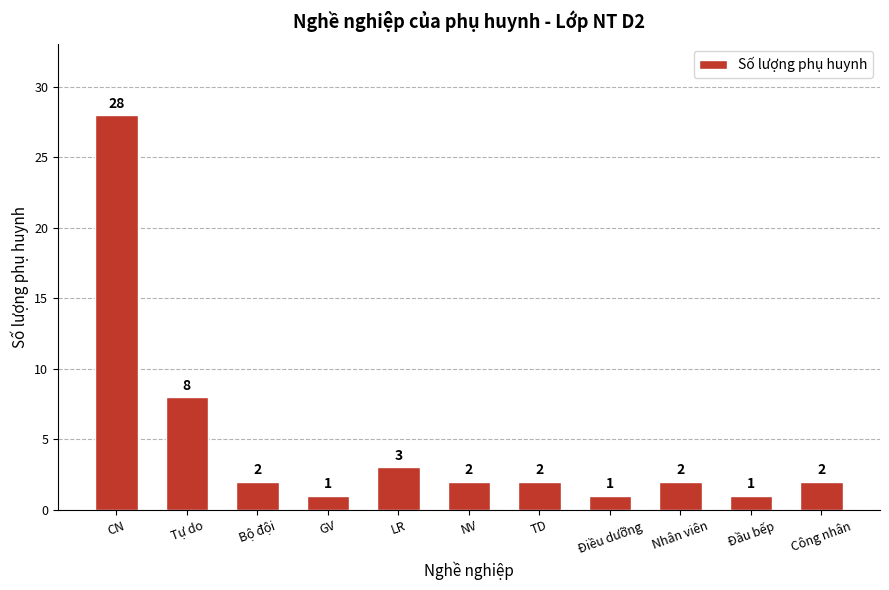

Which category has the highest value across all series?

CN